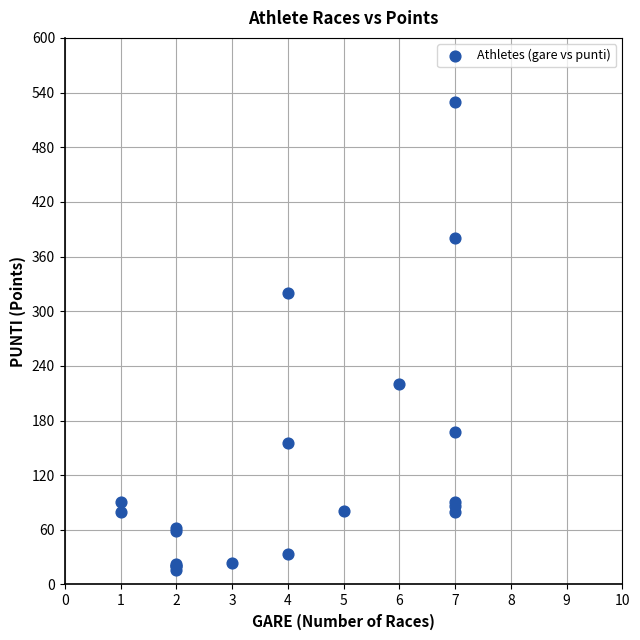

What Y value in the scatter plot is closest to 273?

320